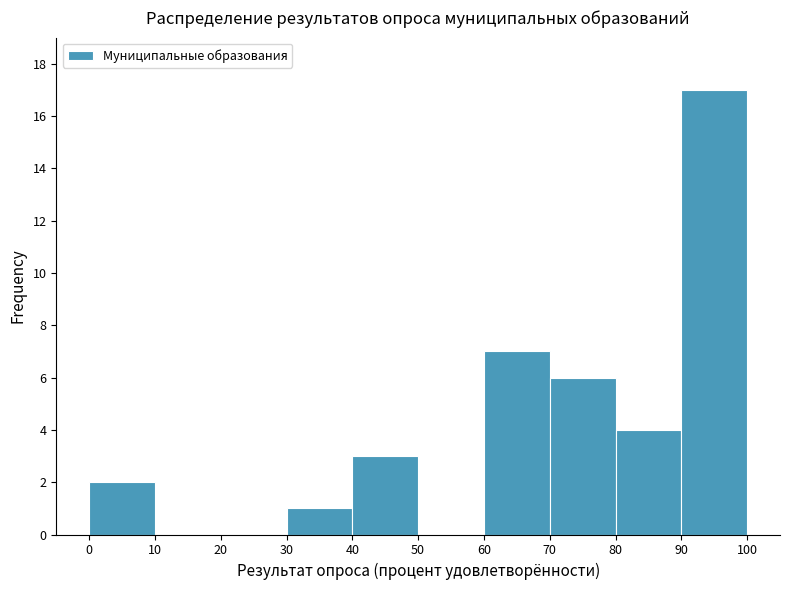

How tall is the bar that spans 90 to 100 on the x-axis? The values are not printed on the chart, so give them approximately, as read against the axis.

17